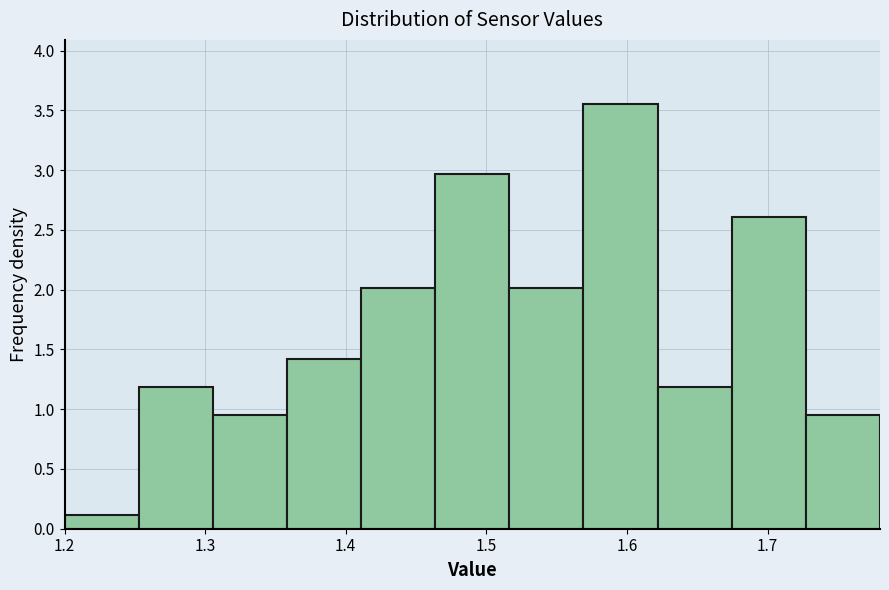

Reading left to right, transcribe this chart: for each bar, give the range it covers on the x-axis and its height. Neither the bar edges nor the heights are printed on the chart, so give them approximately, as read against the axes.

1.20 to 1.25: 0.10
1.25 to 1.31: 1.20
1.31 to 1.36: 0.95
1.36 to 1.41: 1.40
1.41 to 1.46: 2.00
1.46 to 1.52: 2.95
1.52 to 1.57: 2.00
1.57 to 1.62: 3.55
1.62 to 1.67: 1.20
1.67 to 1.73: 2.60
1.73 to 1.78: 0.95